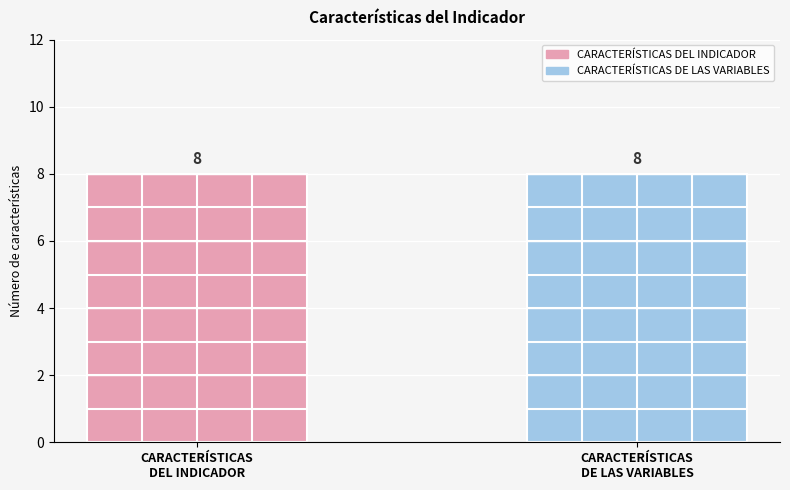

Rank the series by their average value, from highest to lowest.

CARACTERÍSTICAS DE LAS VARIABLES, CARACTERÍSTICAS DEL INDICADOR